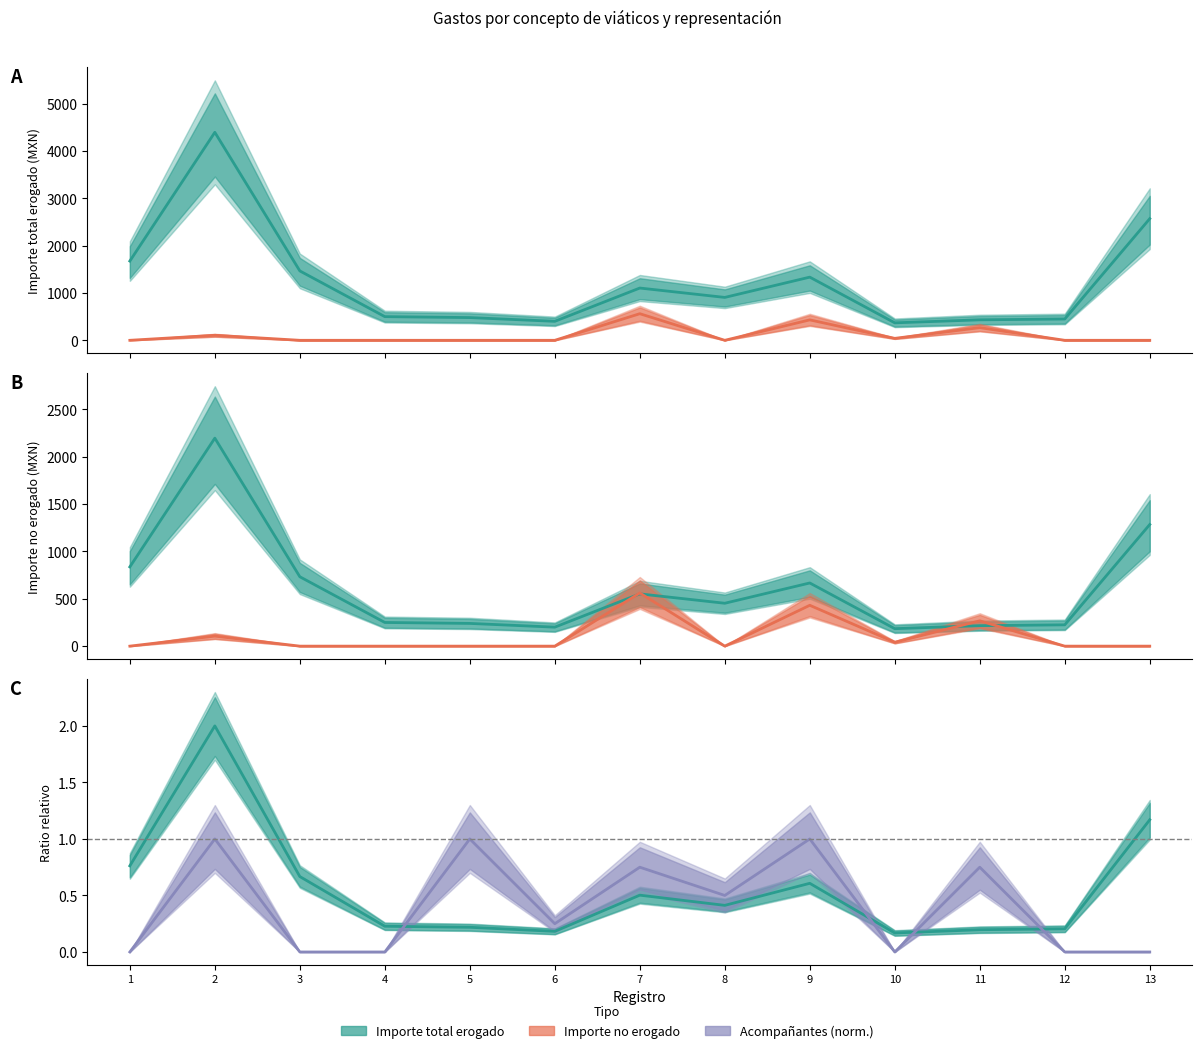

What is the sum of the Ratio erogado values at 10 and 4?

0.4